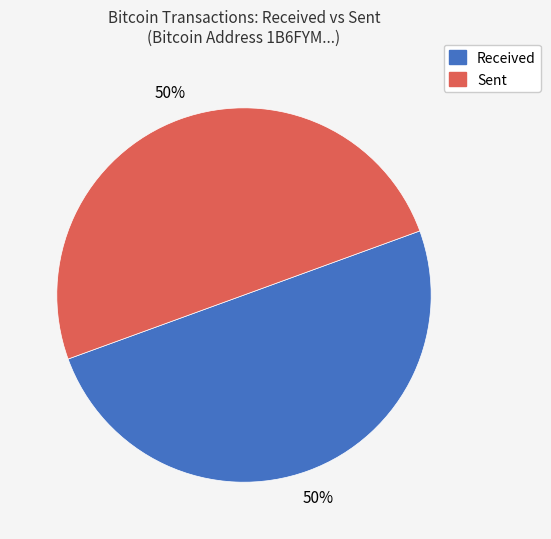

What percentage is the Received slice, to the nearest percent?

50%